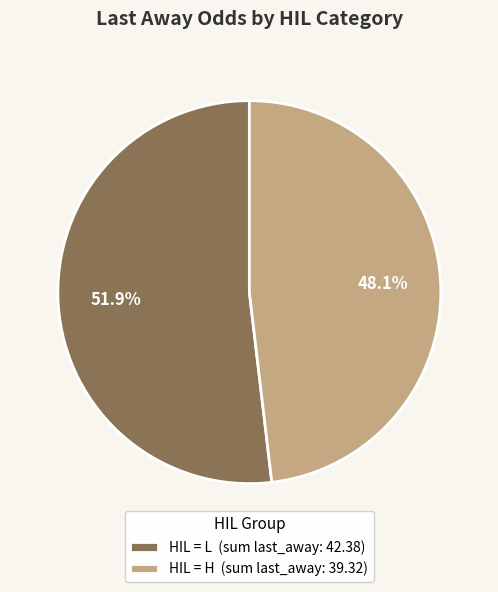

Rank the categories by value from highest to lowest.

HIL = L (sum last_away: 42.38), HIL = H (sum last_away: 39.32)